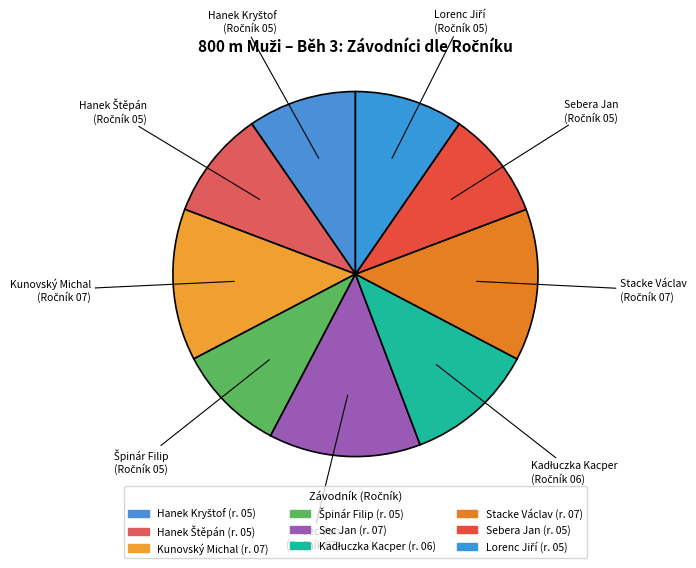

Is there a majority slice in this chart?

No